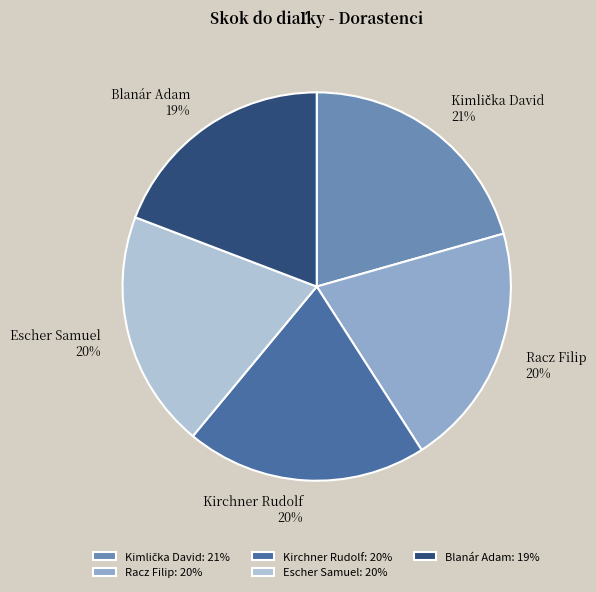

Do Kirchner Rudolf 20% and Blanár Adam 19% together represent more than half of the pie?

No